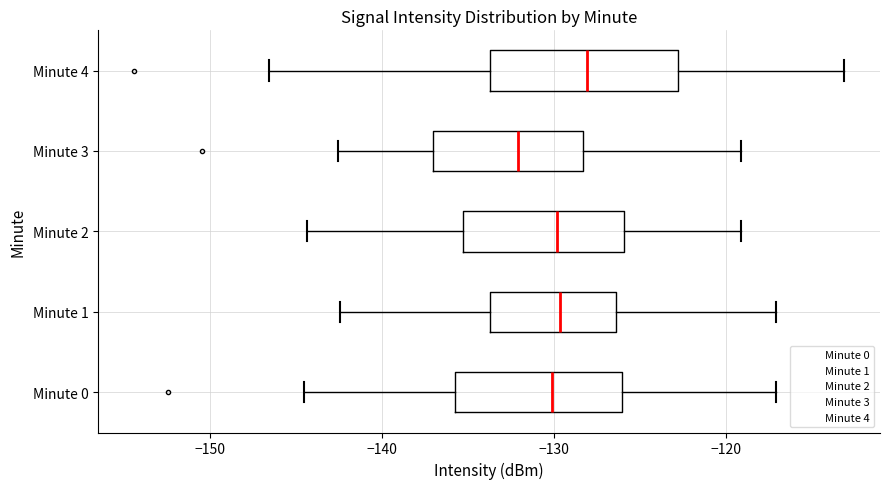

Reading bottom to top, transcribe this box plot: for each box, give where its median line is, the range the box spans, and where its two whiskers end, as read against the x-axis. The values are not printed on the chart, so give them approximately, as read against the axis.

Minute 0: median -130, box -136 to -126, whiskers -145 to -117
Minute 1: median -130, box -134 to -126, whiskers -142 to -117
Minute 2: median -130, box -135 to -126, whiskers -144 to -119
Minute 3: median -132, box -137 to -128, whiskers -143 to -119
Minute 4: median -128, box -134 to -123, whiskers -147 to -113